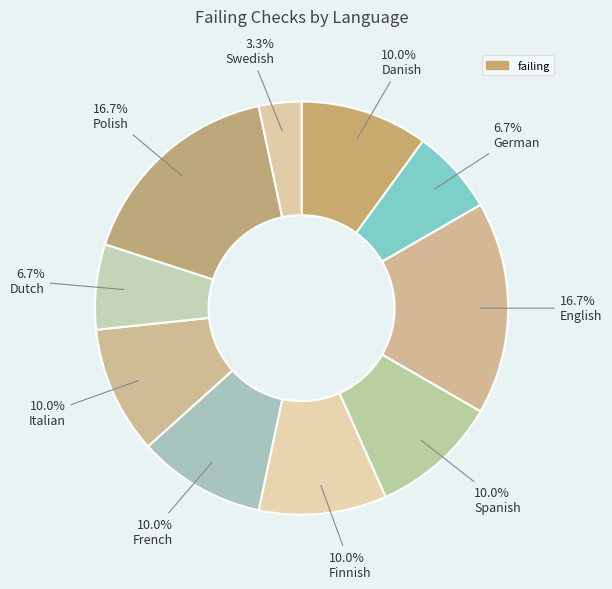

What is the smallest slice in the pie chart?

Swedish